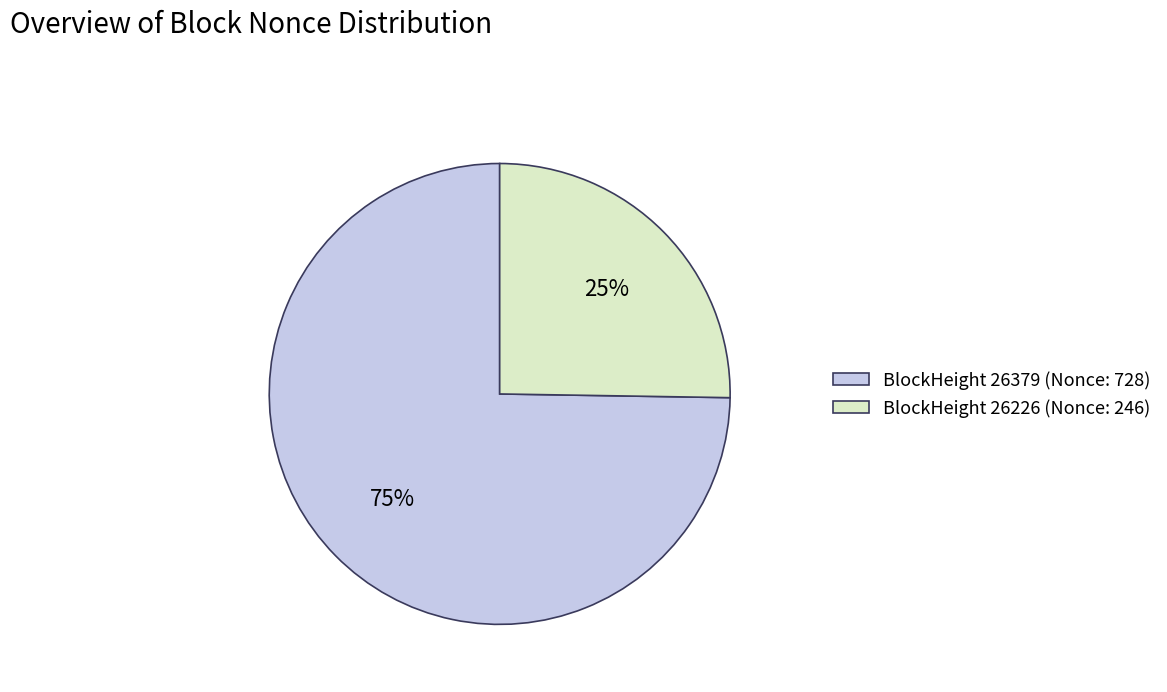

True or false: BlockHeight 26379 (Nonce: 728) accounts for 75% of the total.

True